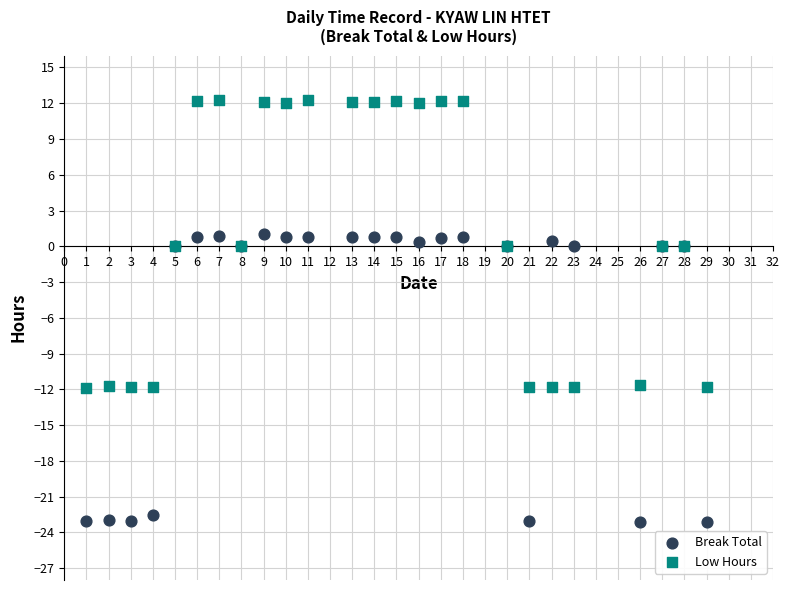

Which series reaches the maximum Y coordinate?

Low Hours